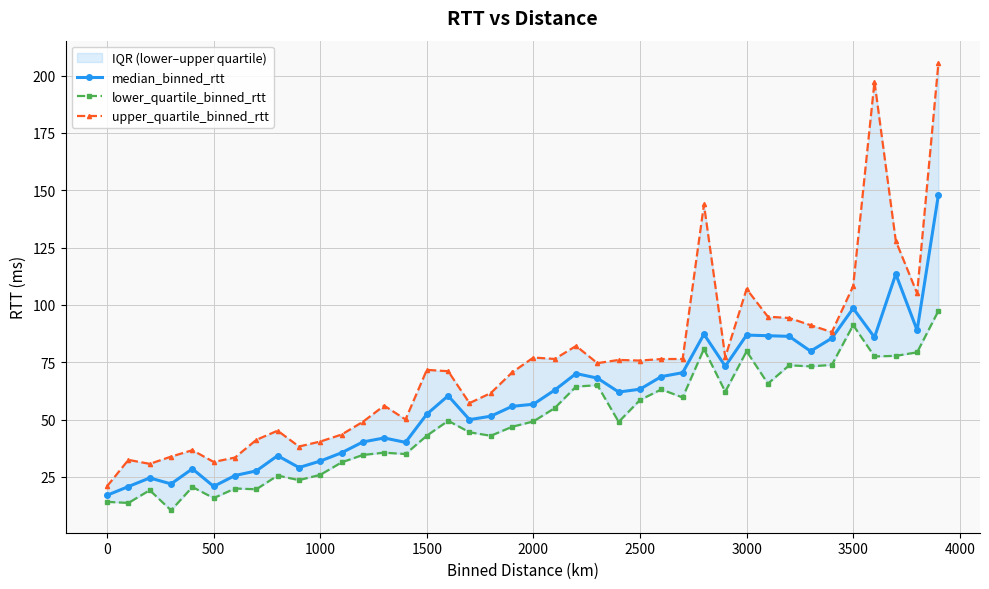

How many lines are shown in the chart?

3